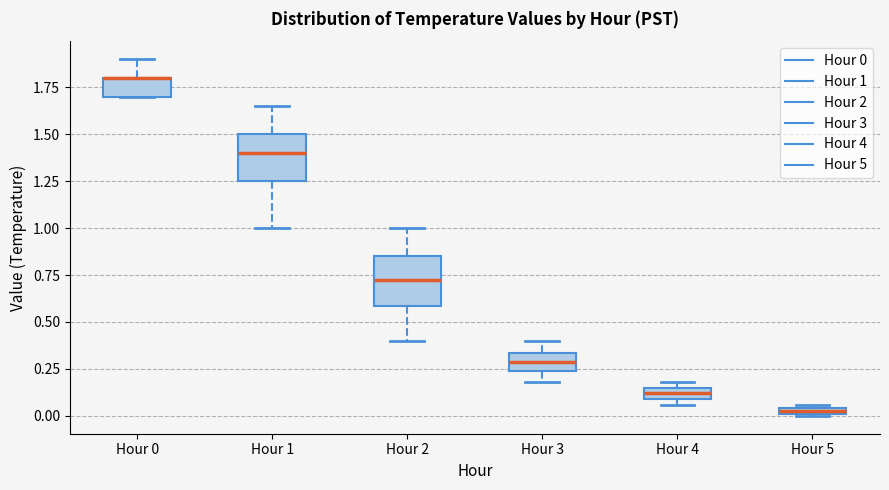

Where is the lower edge of the box for Hour 2 on the y-axis? The values are not printed on the chart, so give them approximately, as read against the axis.

0.60